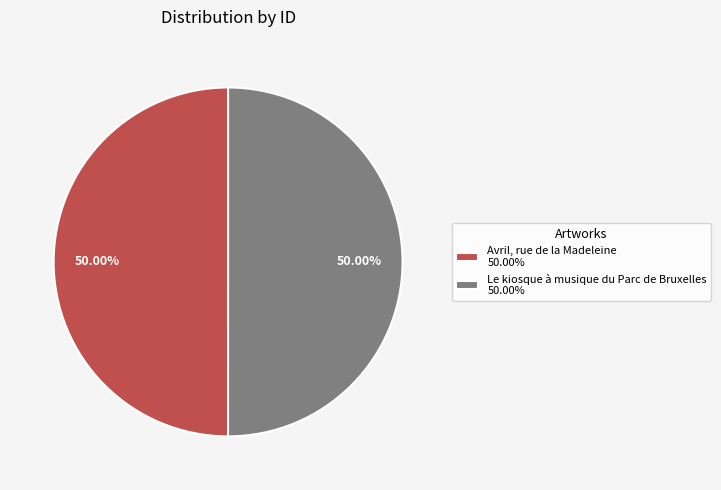

Approximately how many times larger is the value at Avril, rue de la Madeleine 50.00% compared to Le kiosque à musique du Parc de Bruxelles 50.00%?

1.0